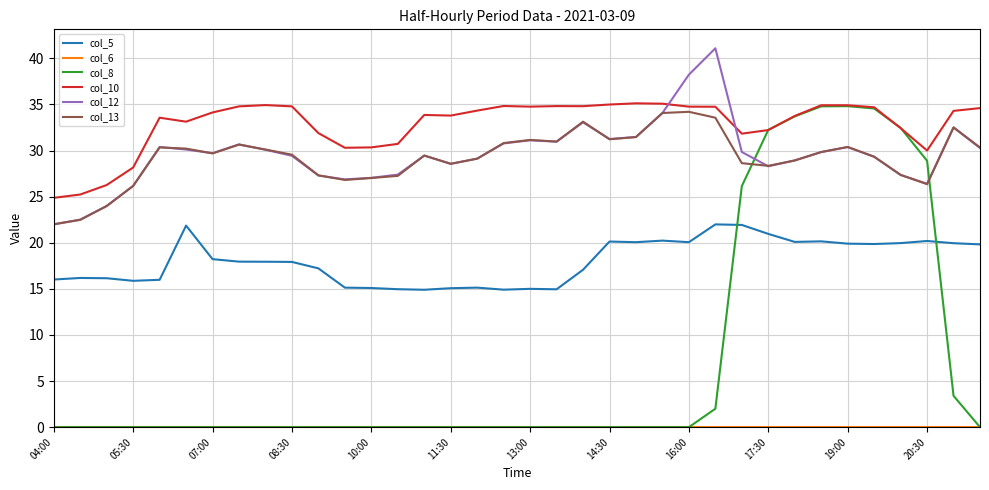

Which series has the largest total across all categories?

col_10